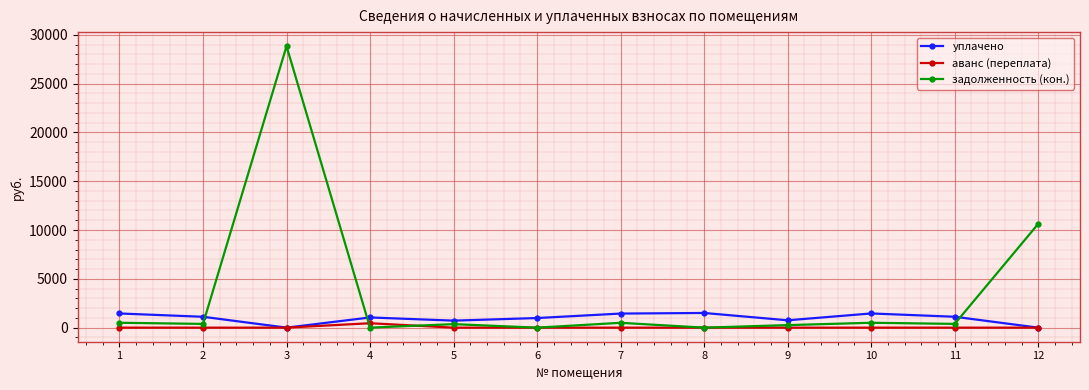

Rank the series by their average value, from lowest to highest.

аванс (переплата), уплачено, задолженность (кон.)